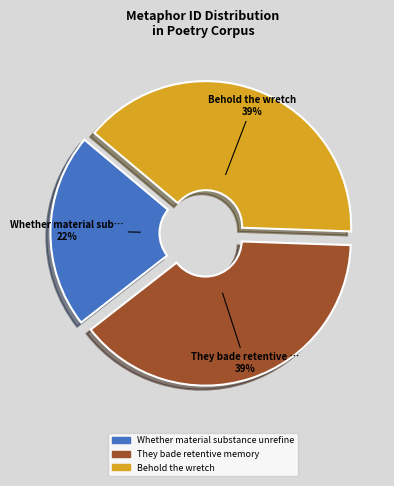

To the nearest percent, what is the average slice percentage?

33%